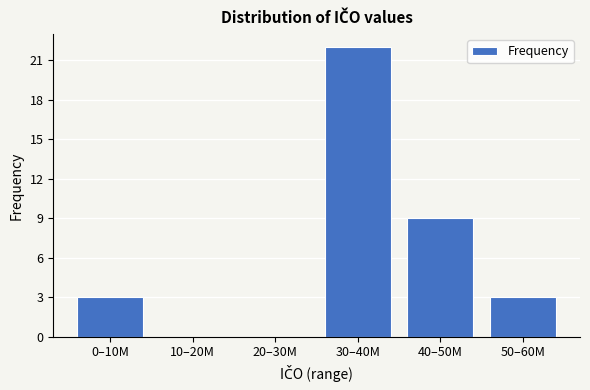

Reading left to right, extract all data points from this chart.

0–10M=3	10–20M=0	20–30M=0	30–40M=22	40–50M=9	50–60M=3